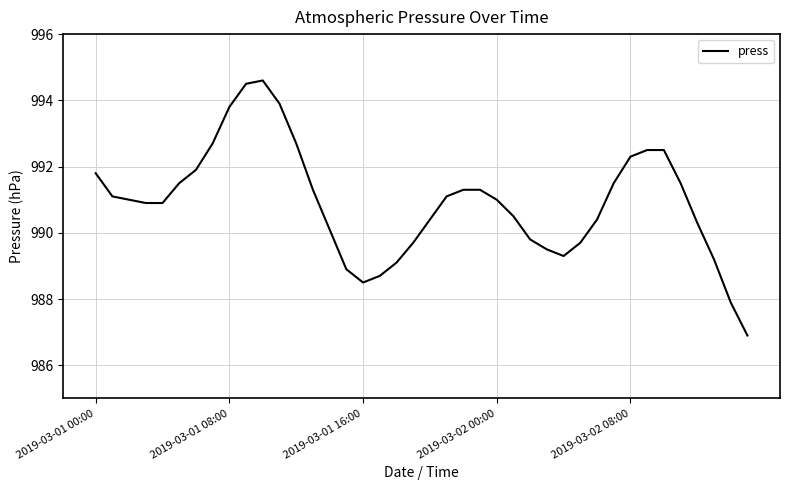

What is the maximum value shown in the chart?

994.6